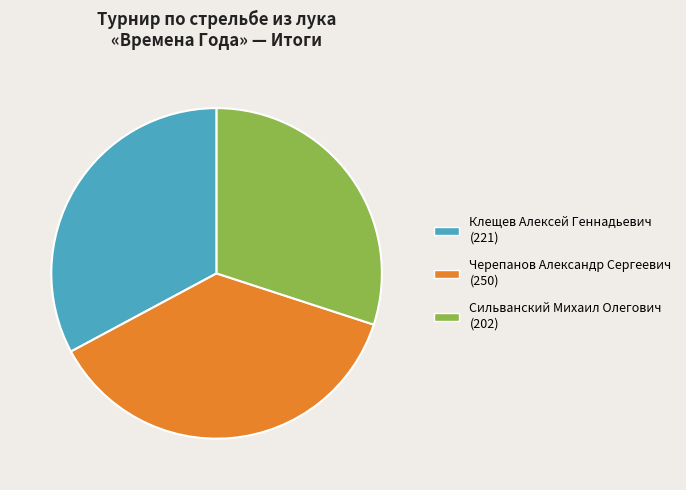

How many slices are in this pie chart?

3